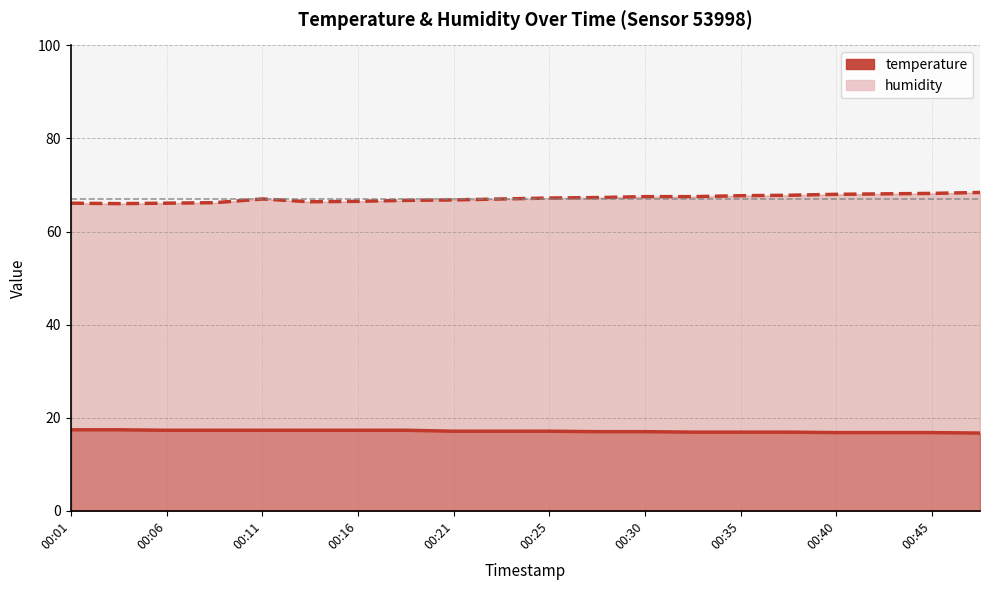

True or false: humidity has more than 1 interior local peaks.

False